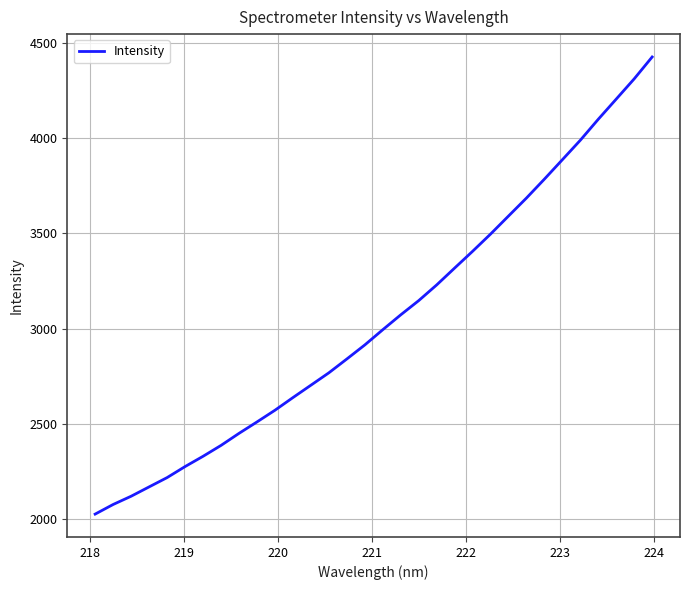

What is the difference between the maximum and minimum values?

2401.6